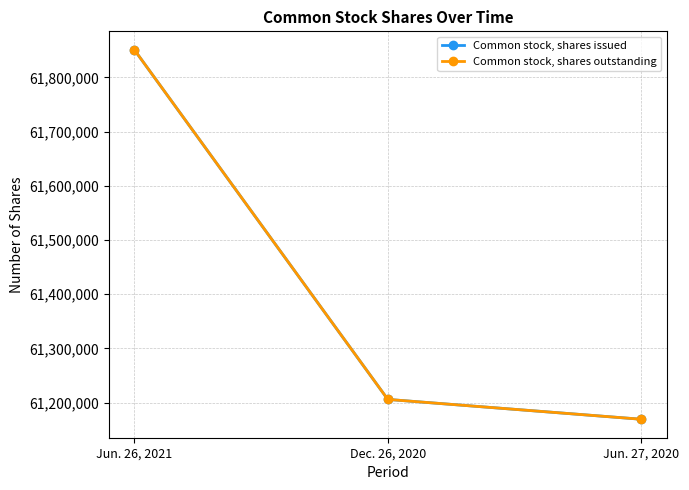

What is the label of the 2nd point from the left?

Dec. 26, 2020